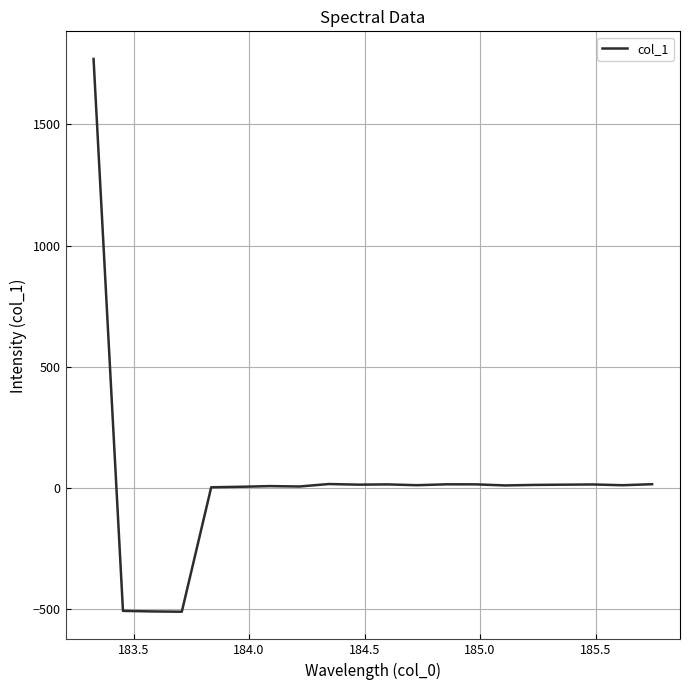

What is the sum of all values?

432.0